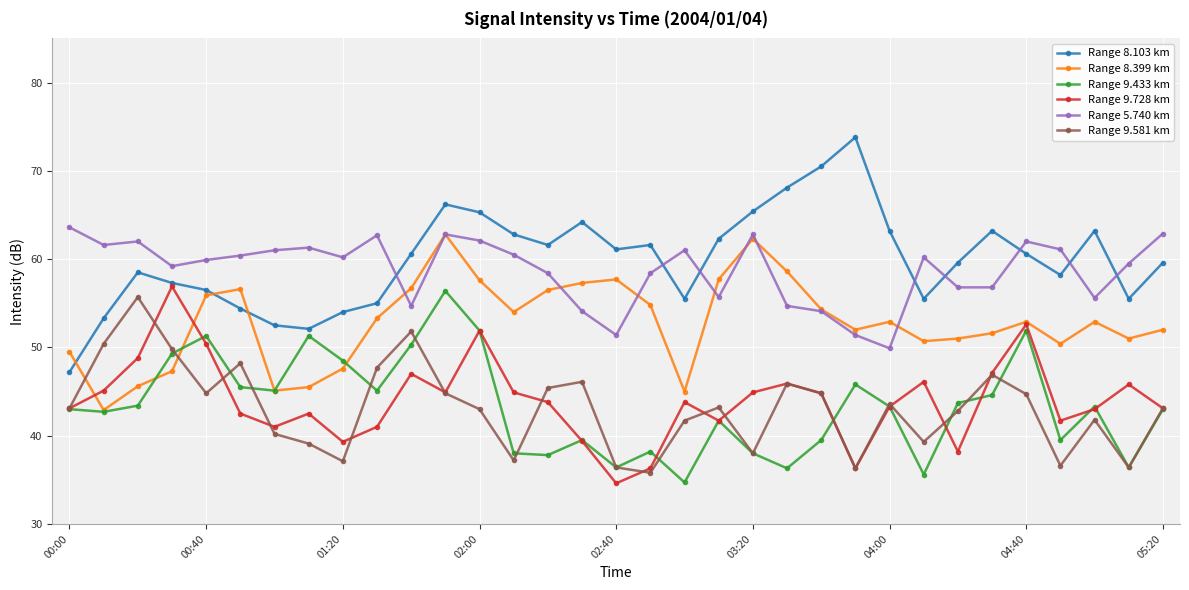

True or false: Range 9.728 km has more than 1 points higher than both neighbors.

True